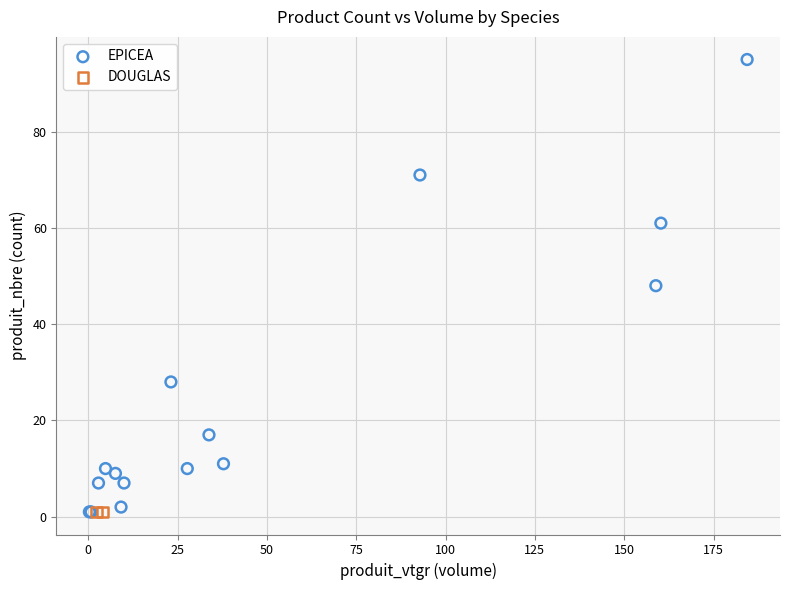

What are all the series names shown in the legend?

EPICEA, DOUGLAS